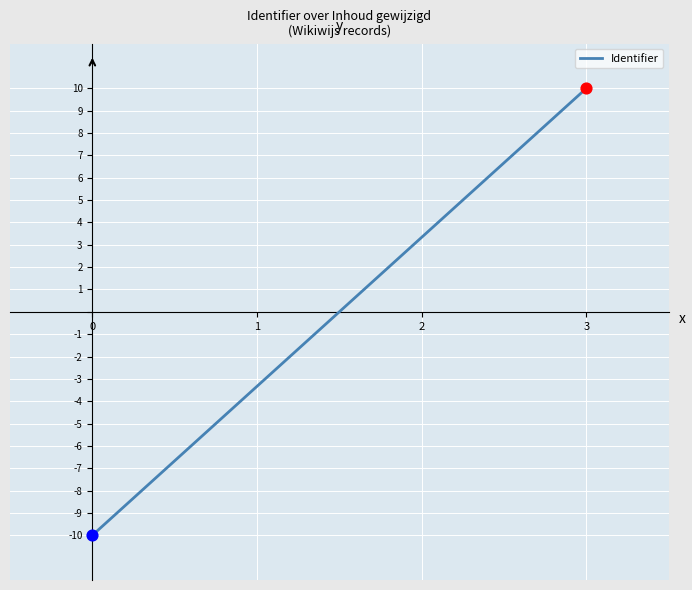

Which has a higher value, 3 or 0?

3